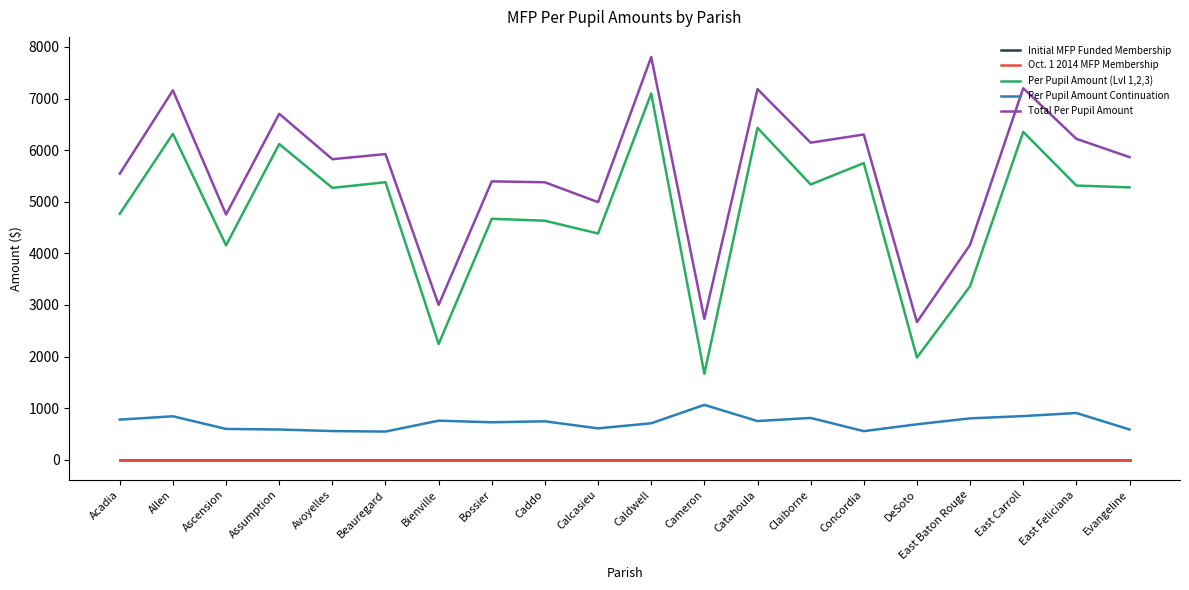

Does the chart display data point markers on the line(s)?

No